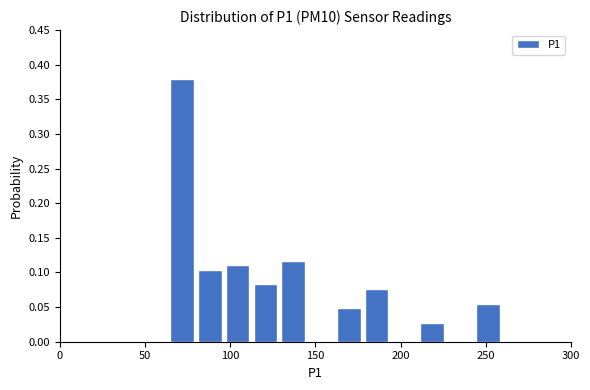

Around what value on the x-axis is the tallest bar? Give the approximate position of its centre, as read against the axis.

70